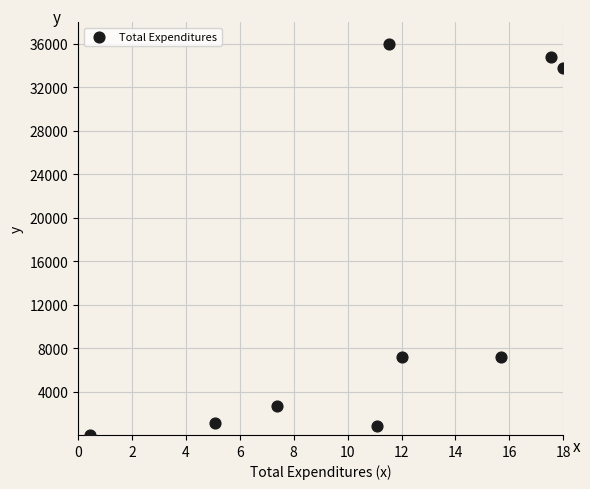

What is the average Y value?

13729.5